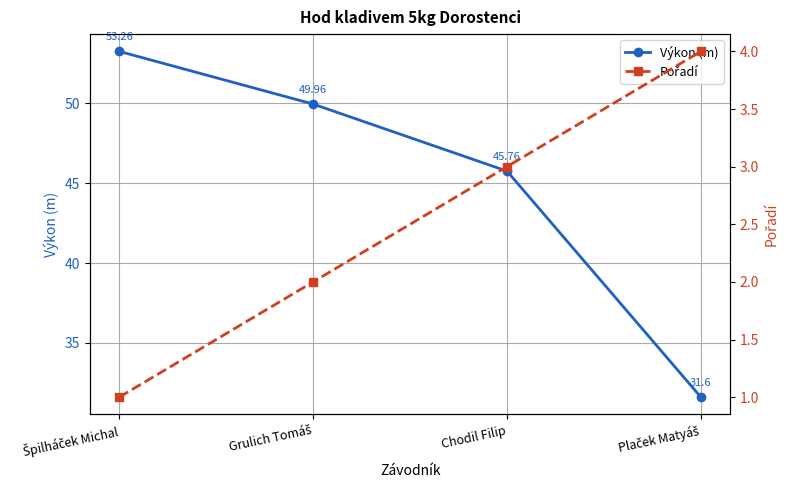

What is the sum of all Pořadí values?

10.0